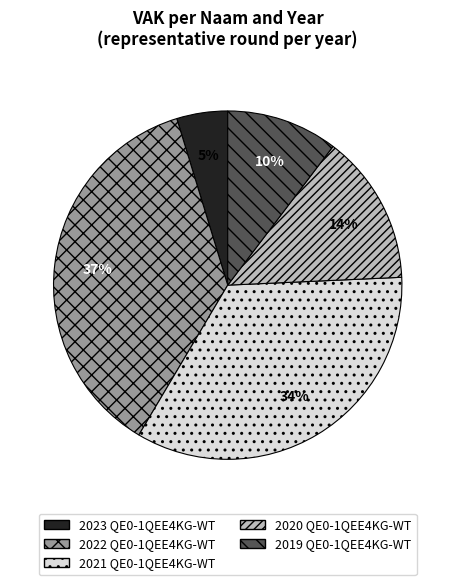

Do 2019 QE0-1QEE4KG-WT and 2023 QE0-1QEE4KG-WT together represent more than half of the pie?

No